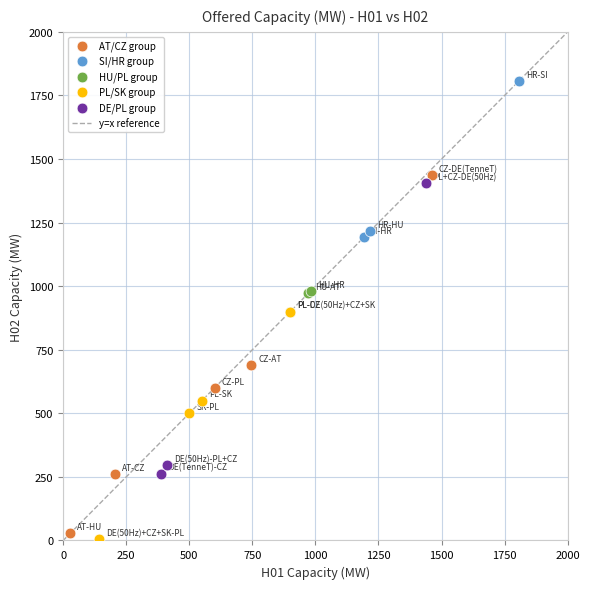

Which series reaches the maximum Y coordinate?

SI/HR group